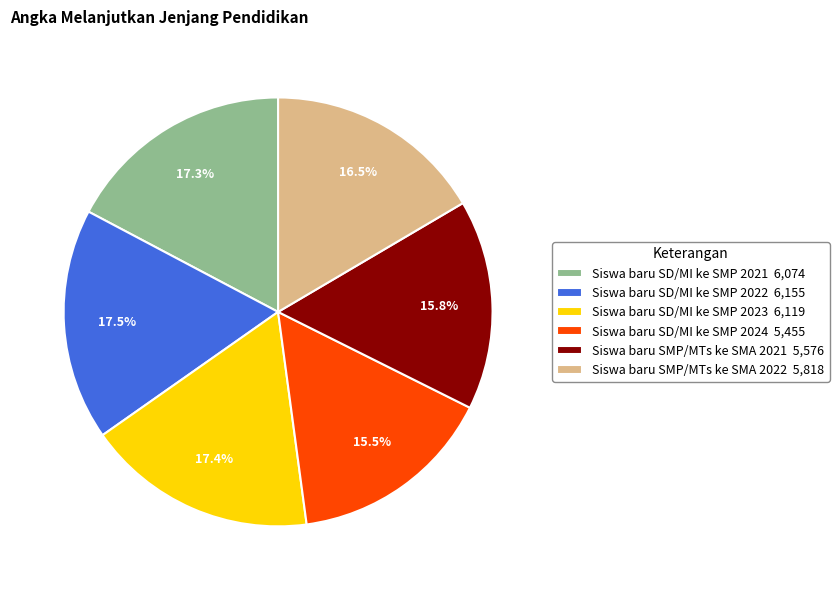

To the nearest percent, what percentage of the pie is Siswa baru SMP/MTs ke SMA 2021?

16%